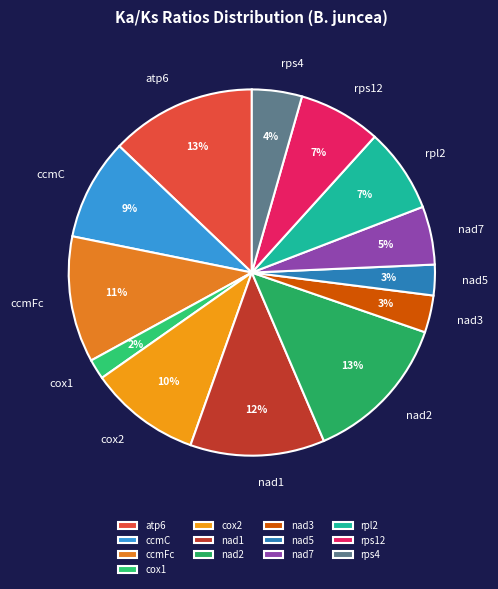

True or false: atp6 accounts for 4% of the total.

False